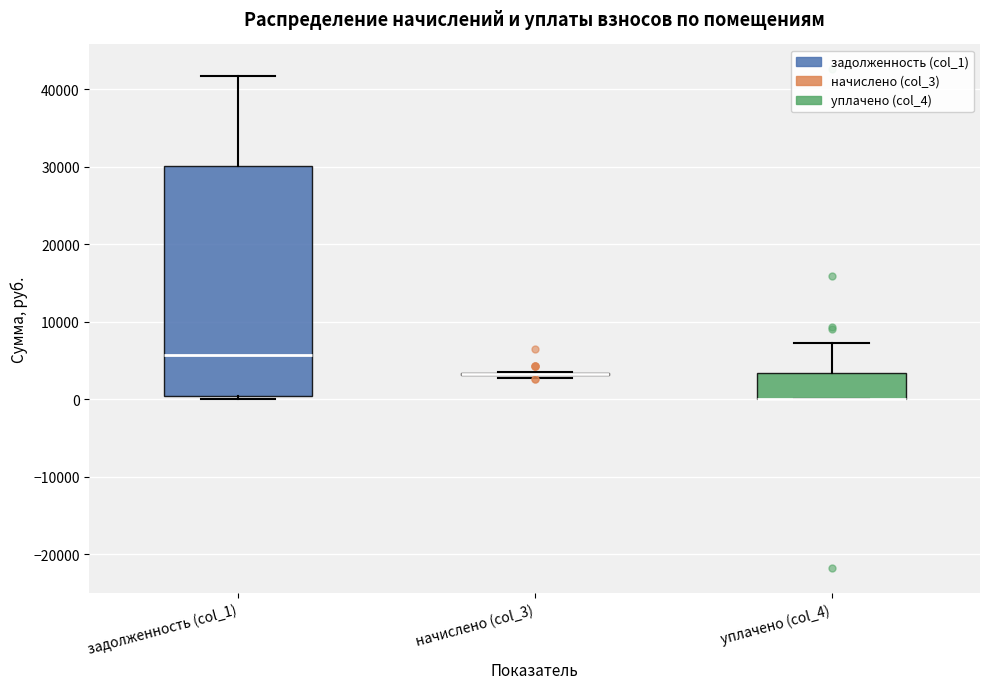

Reading left to right, read every box against the y-axis: the position of its median line, the range the box covers, and the ends of its whiskers. The values are not printed on the chart, so give them approximately, as read against the axis.

задолженность (col_1): median 6000, box 0 to 30000, whiskers 0 (just below the box's lower edge) to 42000
начислено (col_3): box collapsed to a line at 3000, whiskers 3000 to 3000
уплачено (col_4): median 0 (drawn on the box's lower edge), box 0 to 3000, whiskers 0 to 7000